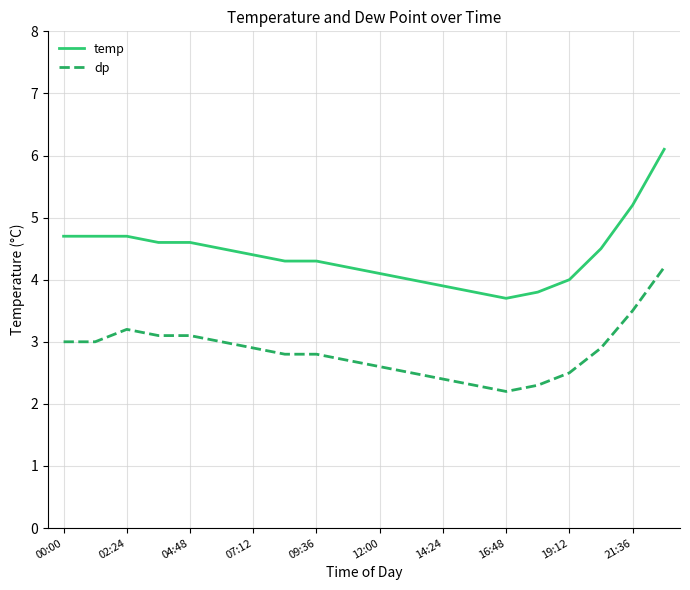

What is the greatest value displayed?

6.1